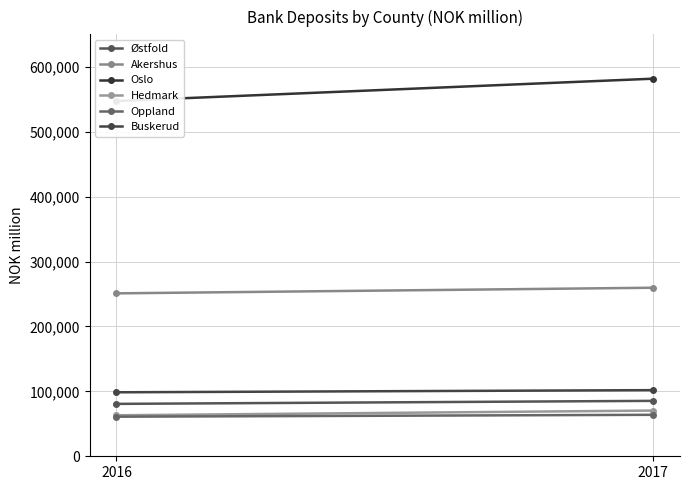

Count the number of categories in the chart.

2